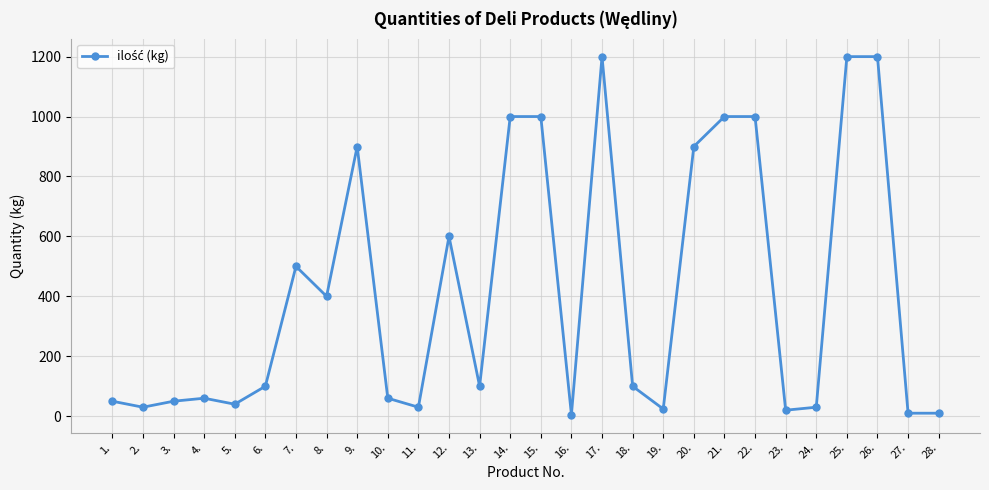

The value at 18. is 39. True or false?

False